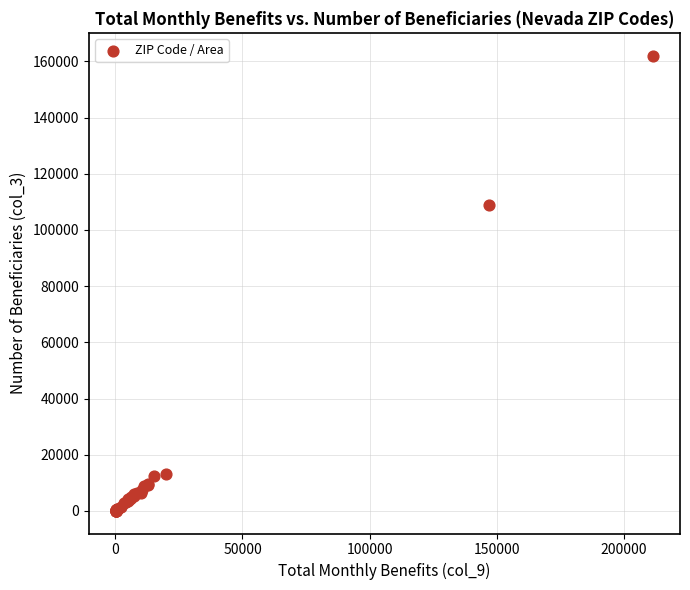

What Y value in the scatter plot is closest to 81067?

108880